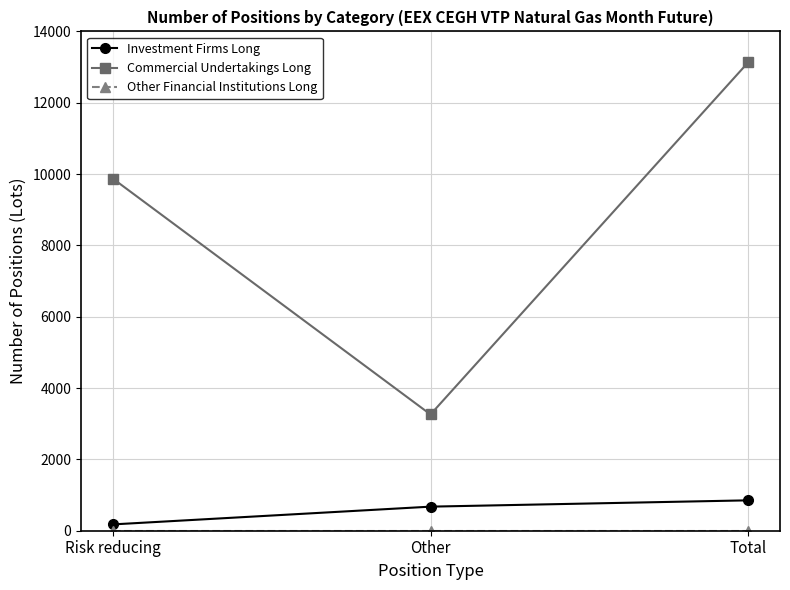

Does the chart have visible grid lines?

Yes